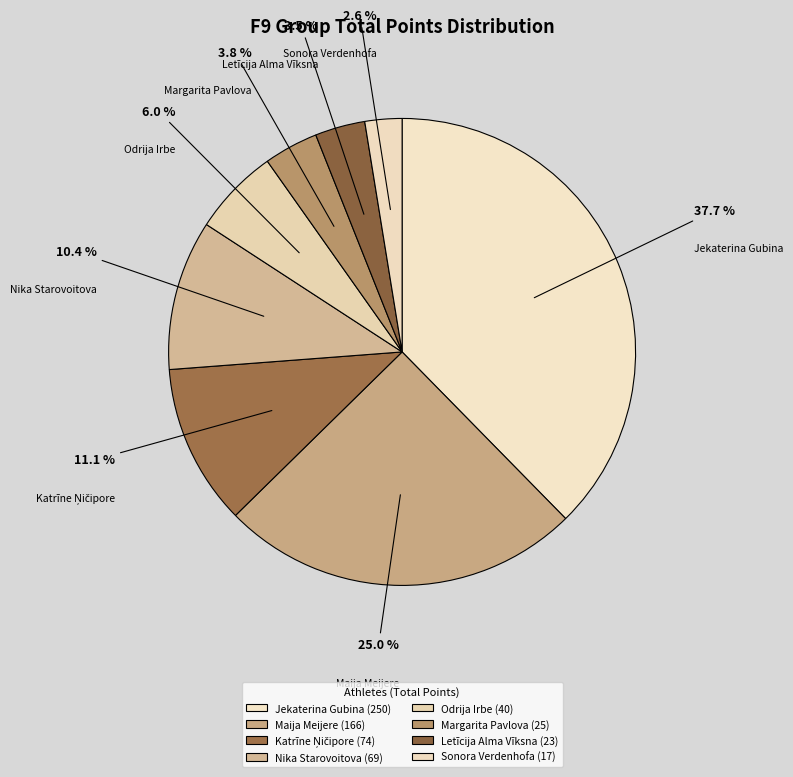

The Maija Meijere slice represents 37% of the pie. True or false?

False